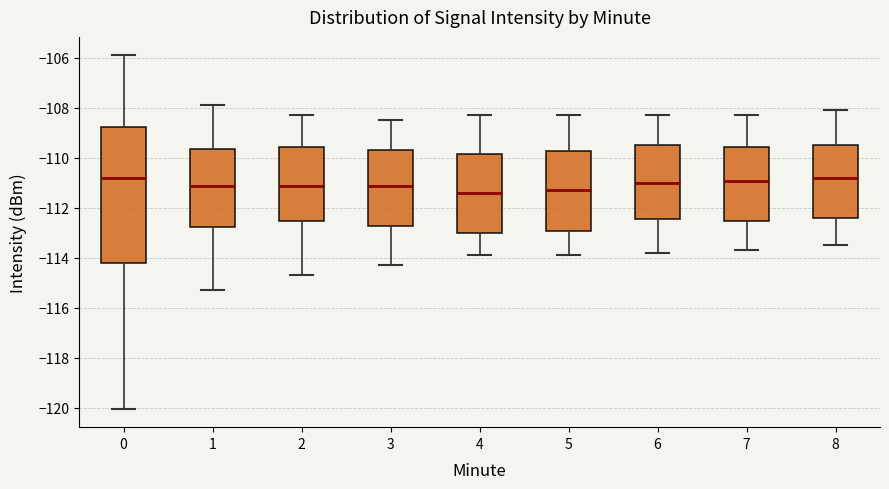

Reading left to right, read every box against the y-axis: the position of its median line, the range the box covers, and the ends of its whiskers. The values are not printed on the chart, so give them approximately, as read against the axis.

0: median -110.8, box -114.2 to -108.8, whiskers -120.0 to -105.8
1: median -111.2, box -112.8 to -109.6, whiskers -115.2 to -107.8
2: median -111.2, box -112.6 to -109.6, whiskers -114.6 to -108.2
3: median -111.2, box -112.8 to -109.6, whiskers -114.2 to -108.4
4: median -111.4, box -113.0 to -109.8, whiskers -113.8 to -108.2
5: median -111.2, box -113.0 to -109.8, whiskers -113.8 to -108.2
6: median -111.0, box -112.4 to -109.4, whiskers -113.8 to -108.2
7: median -111.0, box -112.6 to -109.6, whiskers -113.6 to -108.2
8: median -110.8, box -112.4 to -109.4, whiskers -113.4 to -108.0